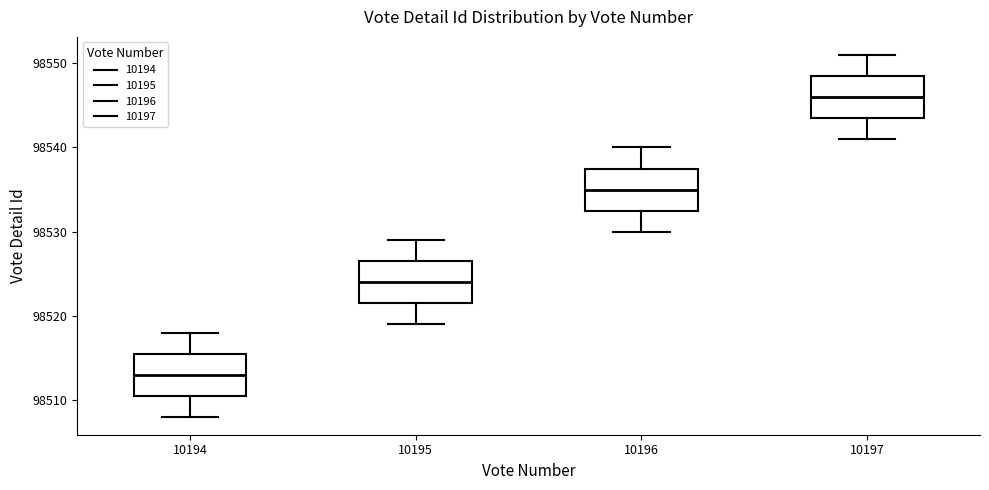

Reading left to right, read every box against the y-axis: the position of its median line, the range the box covers, and the ends of its whiskers. The values are not printed on the chart, so give them approximately, as read against the axis.

10194: median 98513, box 98511 to 98516, whiskers 98508 to 98518
10195: median 98524, box 98522 to 98527, whiskers 98519 to 98529
10196: median 98535, box 98533 to 98538, whiskers 98530 to 98540
10197: median 98546, box 98544 to 98549, whiskers 98541 to 98551